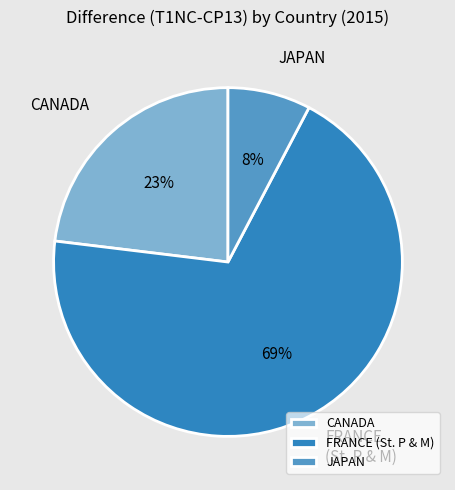

True or false: CANADA accounts for 14% of the total.

False